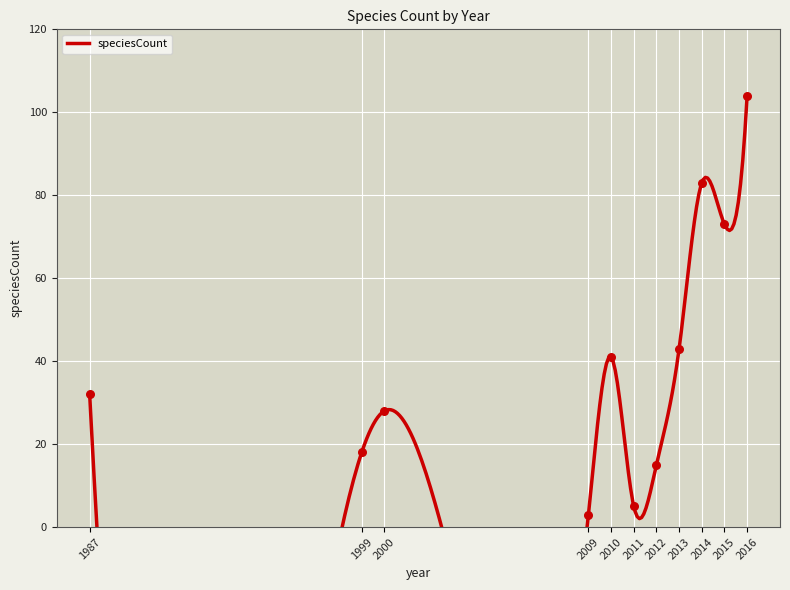

Approximately how many times larger is the value at 2009 compared to 1999?

0.2